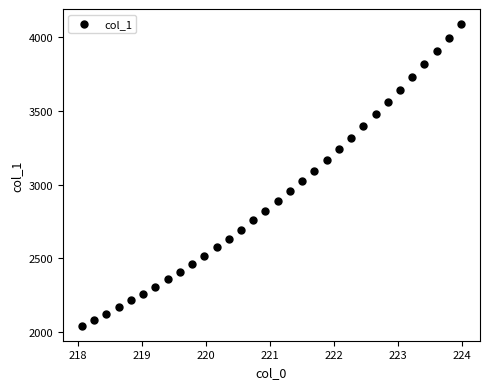

What is the range of X values (max minus min)?

5.9